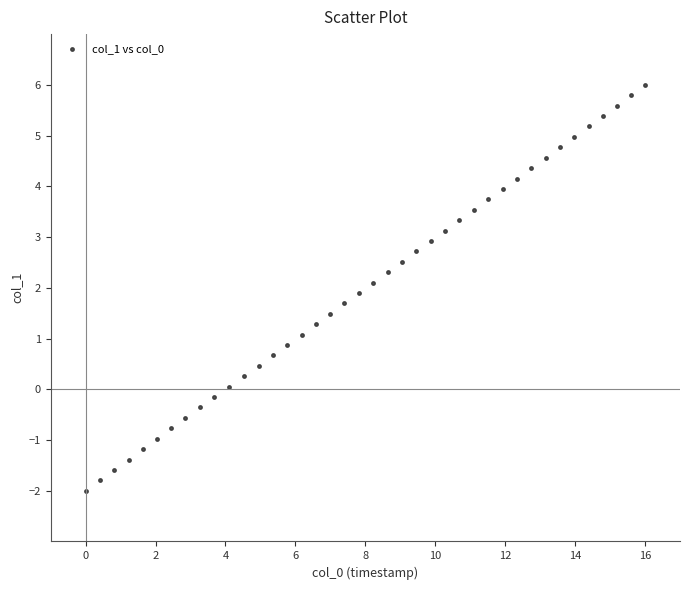

What is the range of X values (max minus min)?

16.0